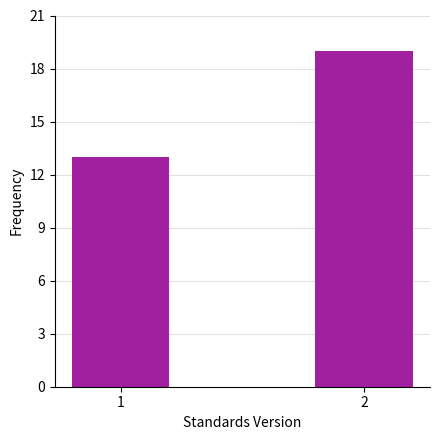

Reading left to right, extract all data points from this chart.

1=13	2=19